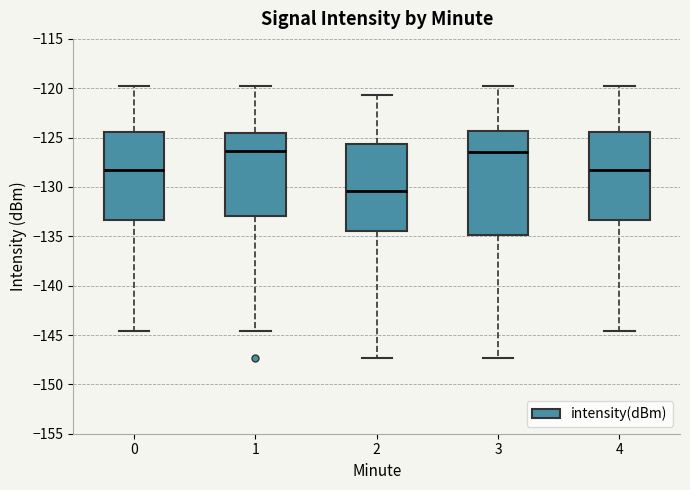

Reading left to right, transcribe this box plot: for each box, give where its median line is, the range the box spans, and where its two whiskers end, as read against the y-axis. The values are not printed on the chart, so give them approximately, as read against the axis.

0: median -128.5, box -133.5 to -124.5, whiskers -144.5 to -120.0
1: median -126.5, box -133.0 to -124.5, whiskers -144.5 to -120.0
2: median -130.5, box -134.5 to -125.5, whiskers -147.5 to -120.5
3: median -126.5, box -135.0 to -124.5, whiskers -147.5 to -120.0
4: median -128.5, box -133.5 to -124.5, whiskers -144.5 to -120.0